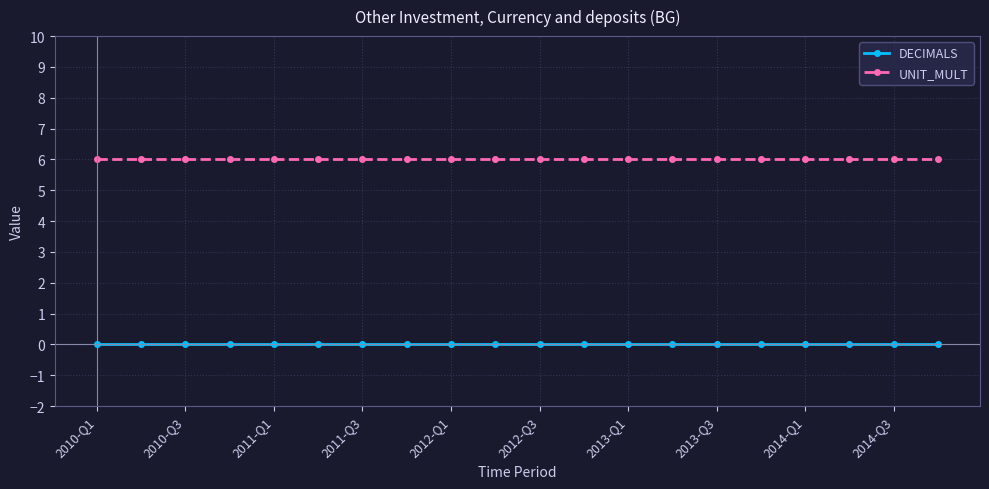

Does the chart have visible grid lines?

Yes